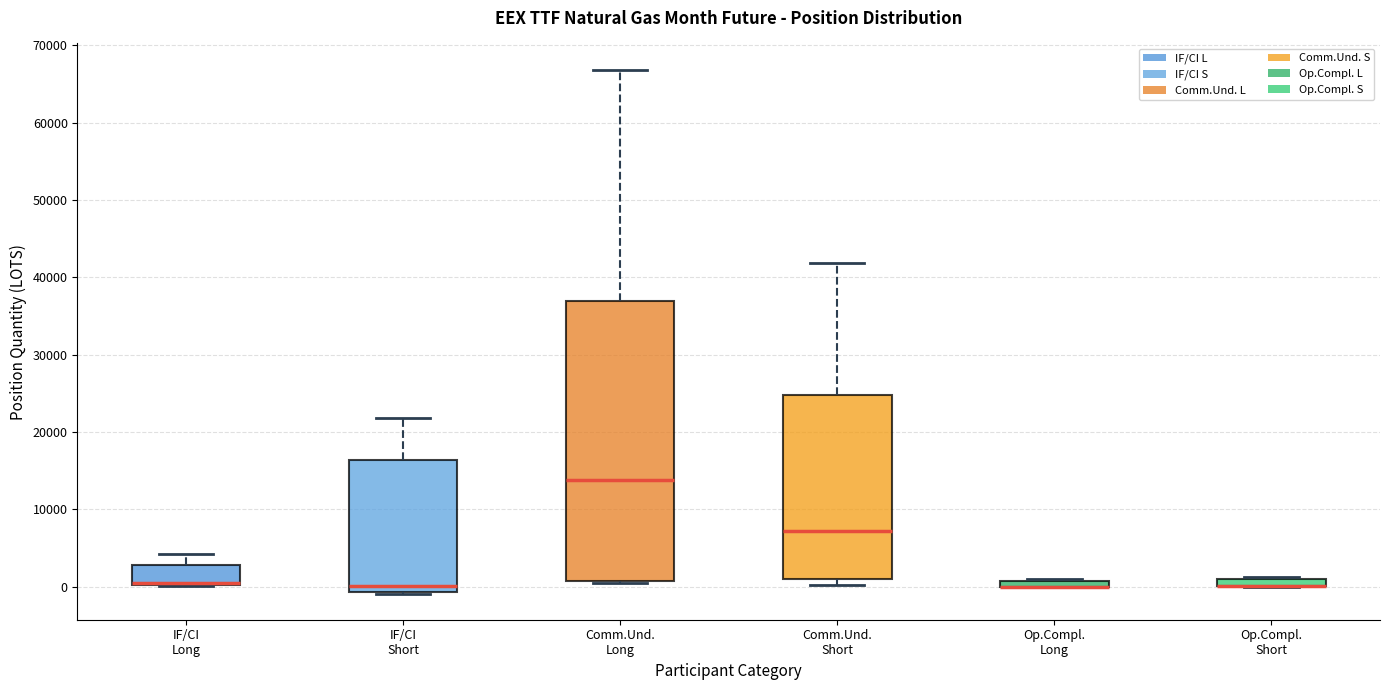

Where does the upper whisker of the box for Comm.Und. Long end on the y-axis? The values are not printed on the chart, so give them approximately, as read against the axis.

67000